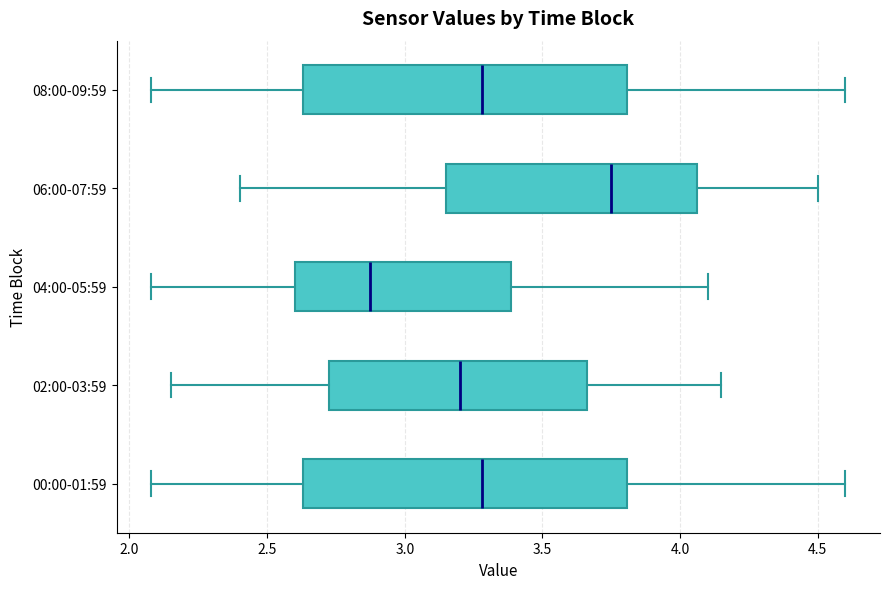

Which box's median line is the furthest to the right?

06:00-07:59